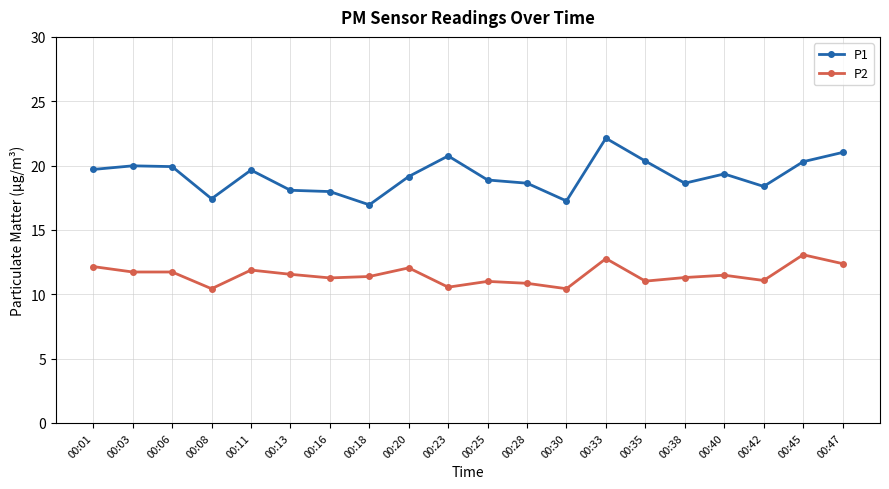

How many lines are shown in the chart?

2